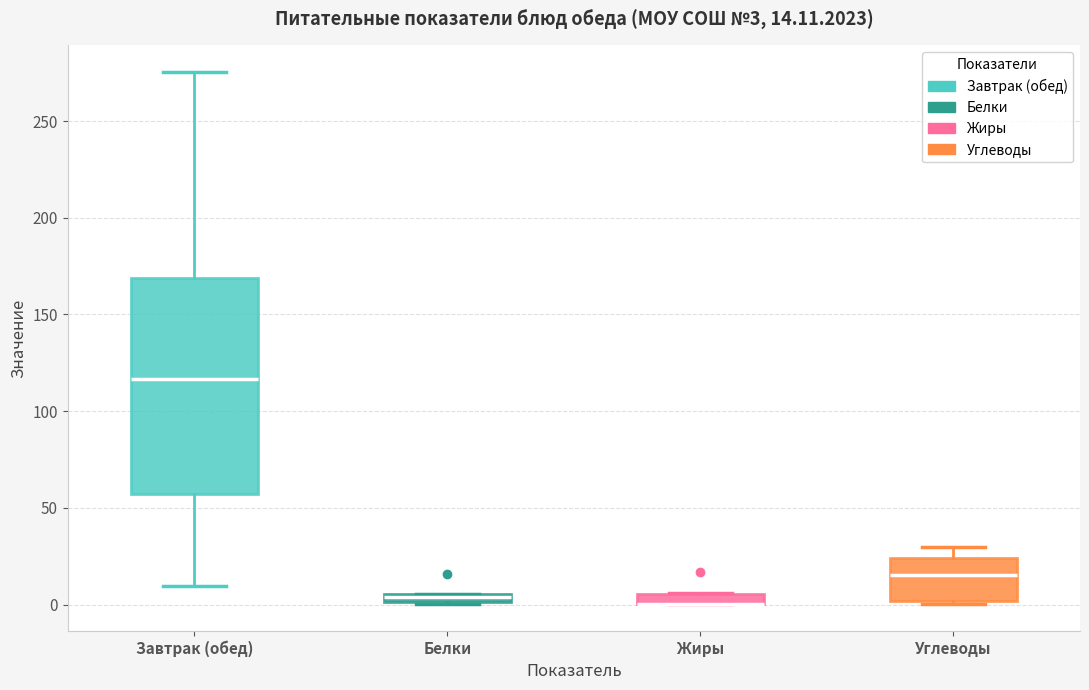

Which box is the tallest, from its lower edge to its upper edge?

Завтрак (обед)